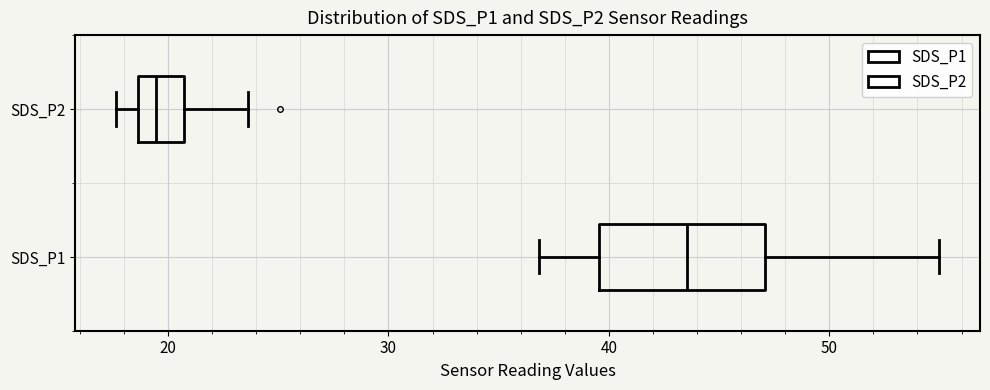

Which box is the widest, from its left edge to its right edge?

SDS_P1